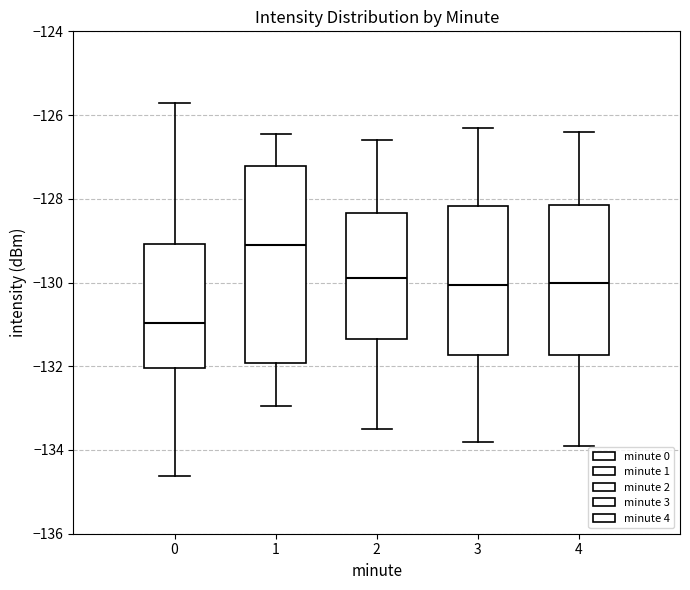

Which box has the highest median line?

1